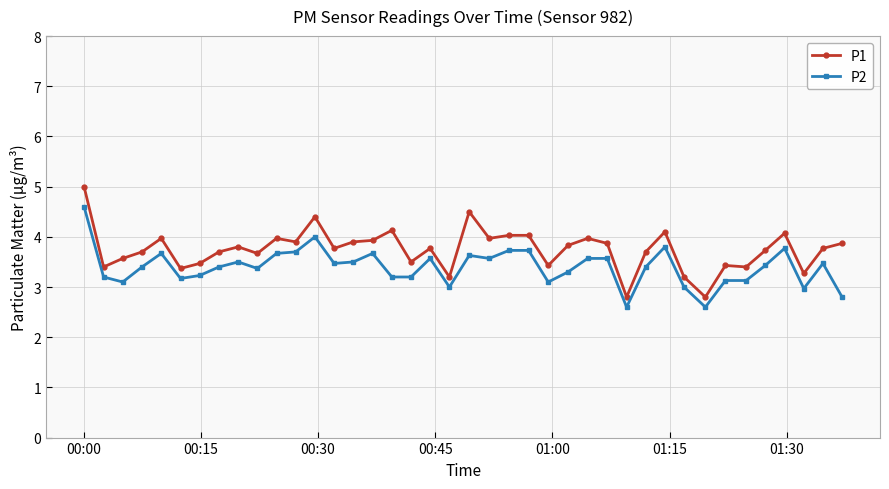

What is the minimum value shown in the chart?

2.6